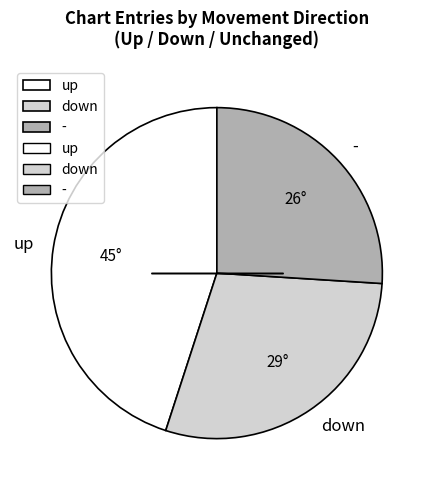

Which slice is the largest?

up